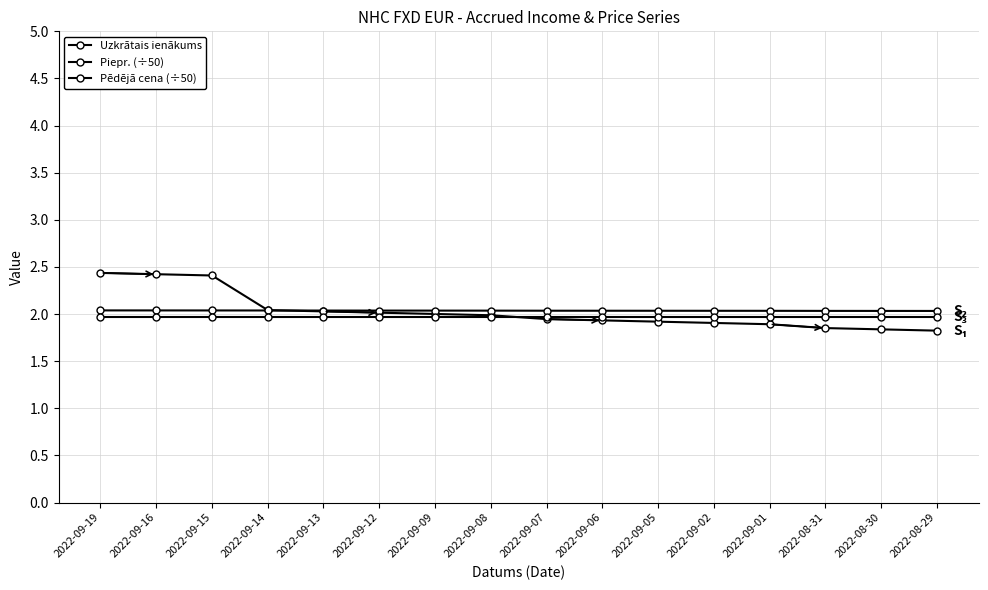

Does the chart have visible grid lines?

Yes